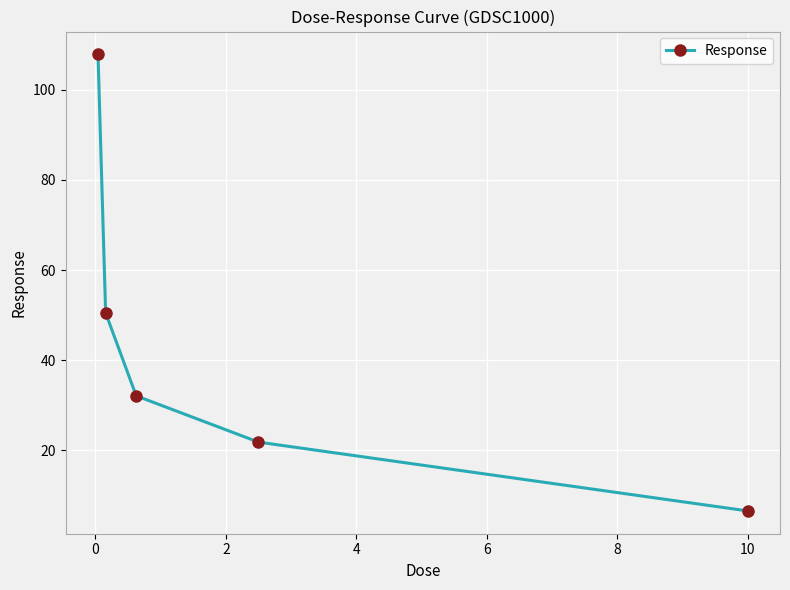

What is the value of the 3rd point from the left?

32.1